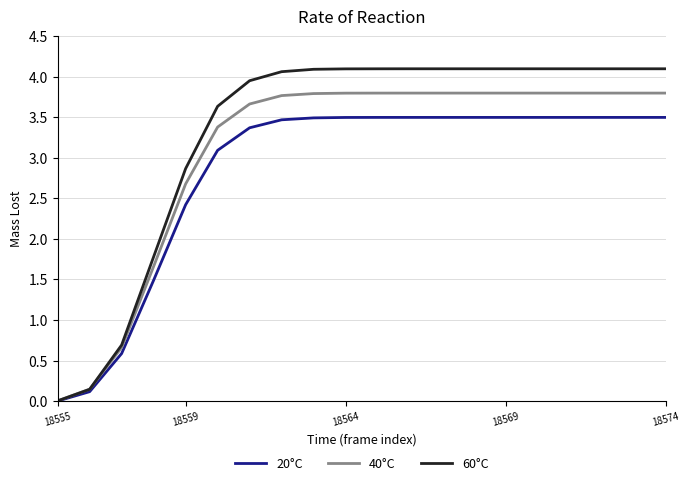

List the series in order of their overall mean, highest first.

60°C, 40°C, 20°C